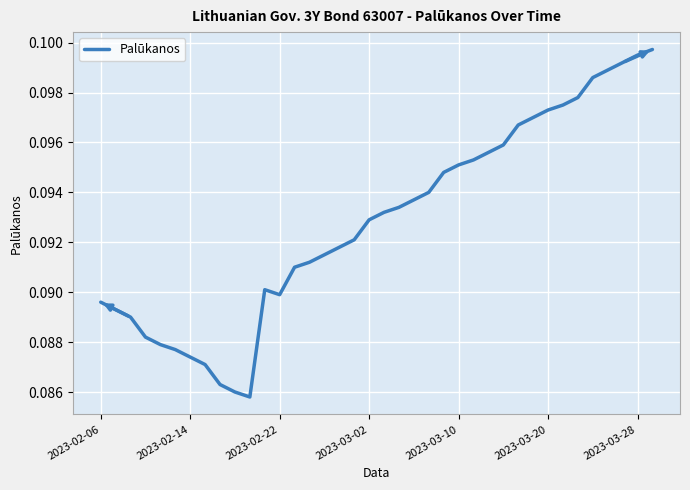

How many values are between 0 and 1?

38